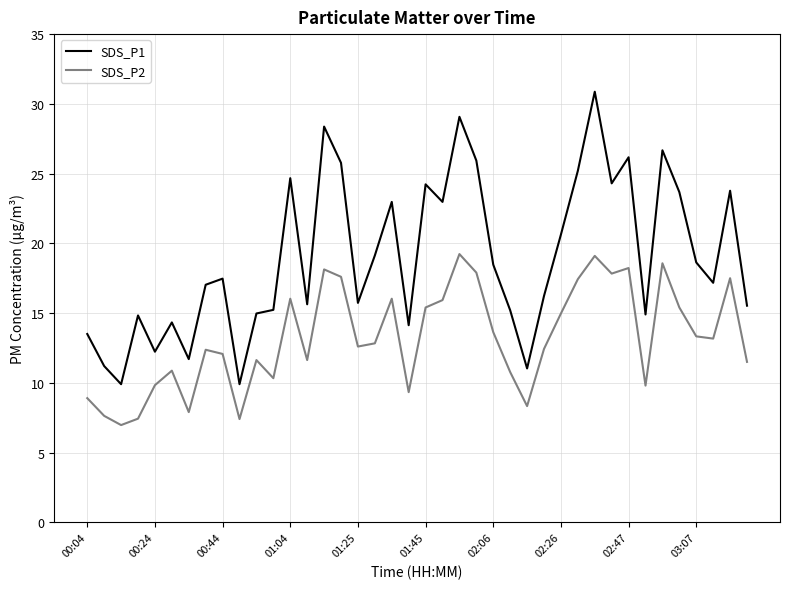

Which series has the largest total across all categories?

SDS_P1